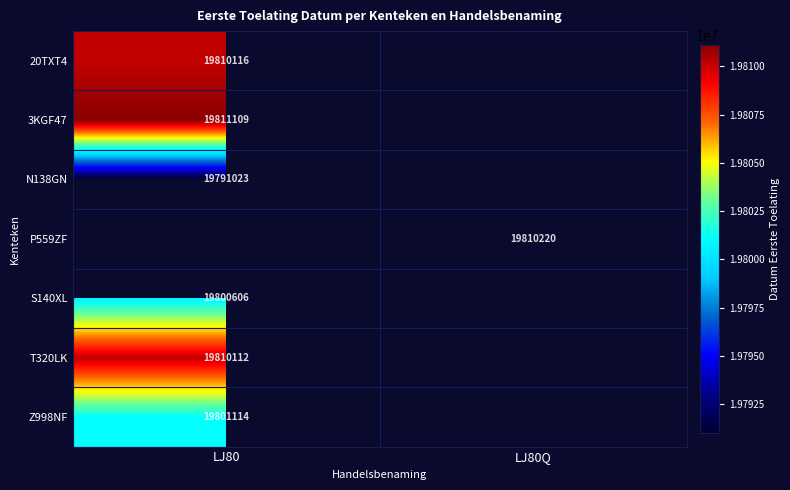

The 3KGF47 series shows 32570031 at LJ80. True or false?

False